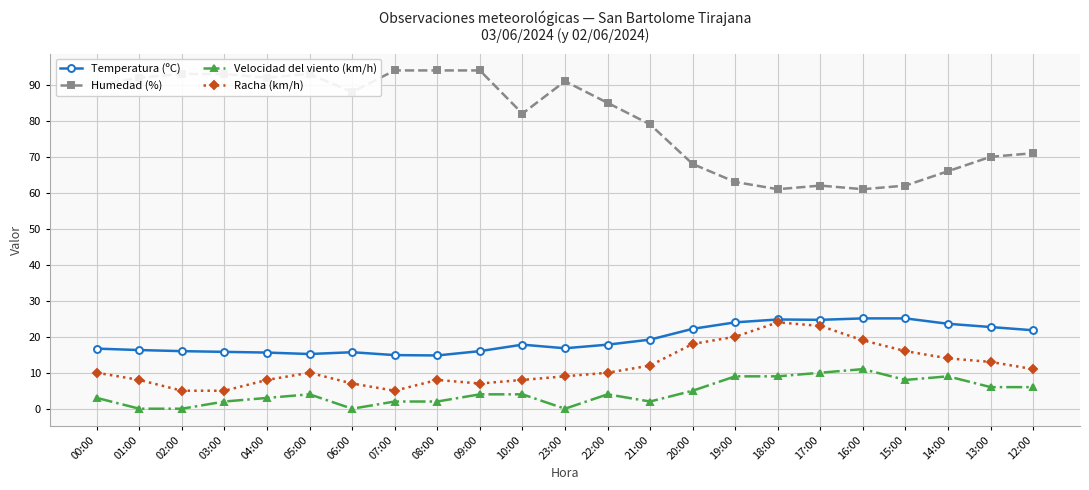

Which series has the largest total across all categories?

Humedad (%)